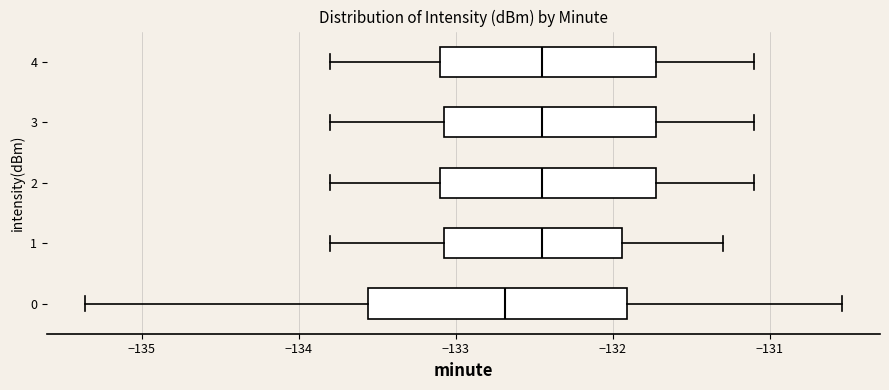

Which box's median line is the furthest to the left?

0